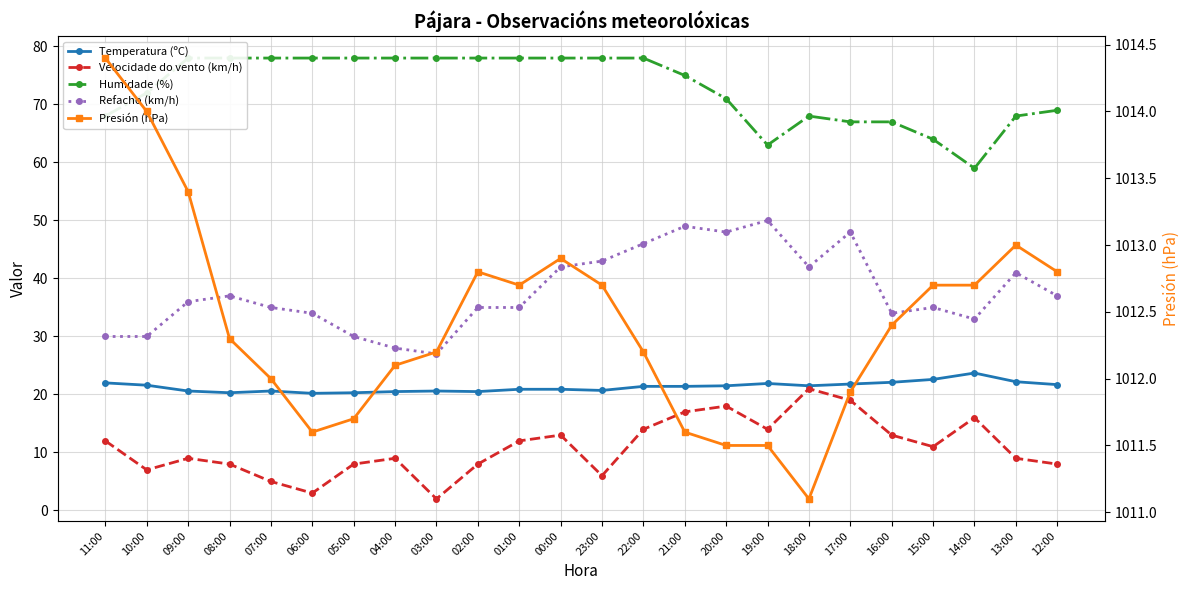

Which series changed the most between 20:00 and 12:00?

Refacho (km/h)